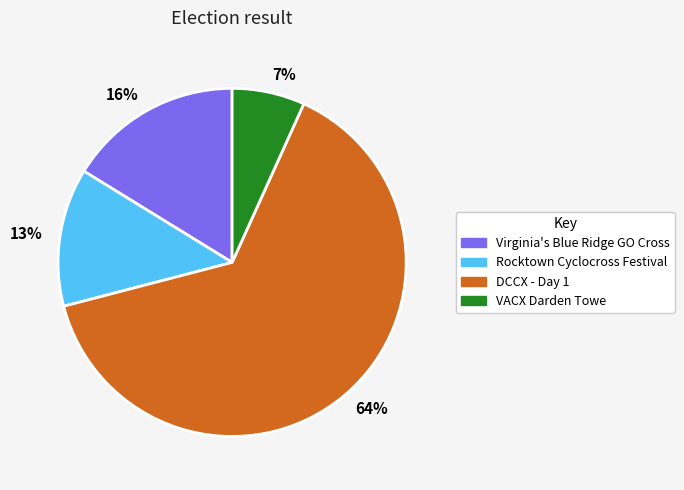

True or false: Rocktown Cyclocross Festival accounts for 13% of the total.

True